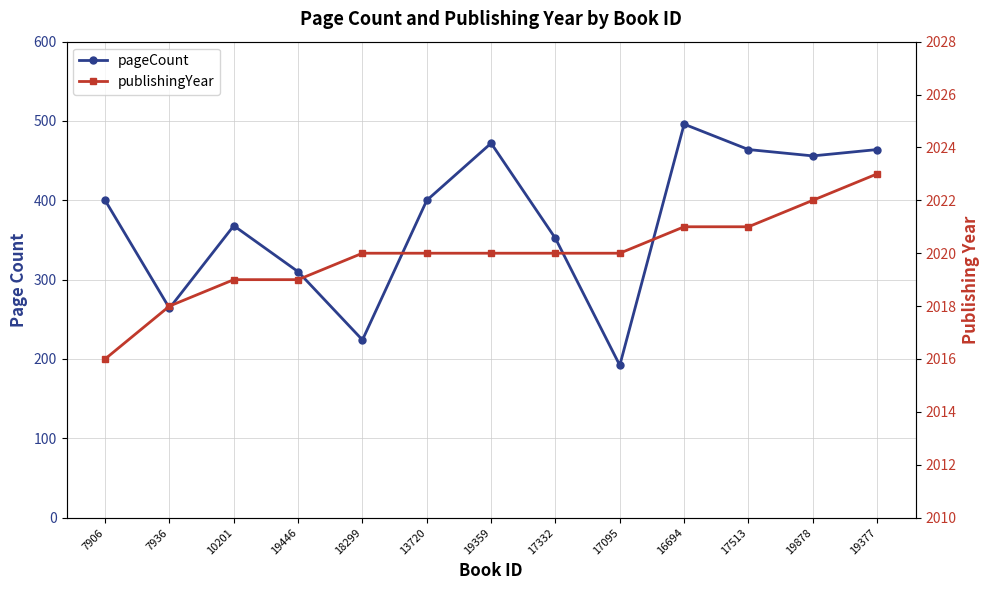

What is the label of the 2nd point from the right?

19878